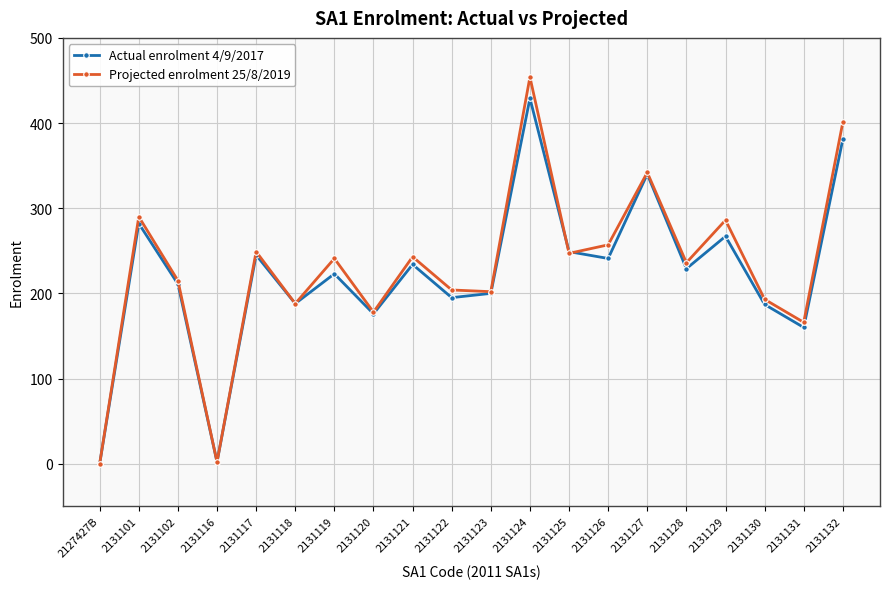

Which series has the largest range (max minus min)?

Projected enrolment 25/8/2019